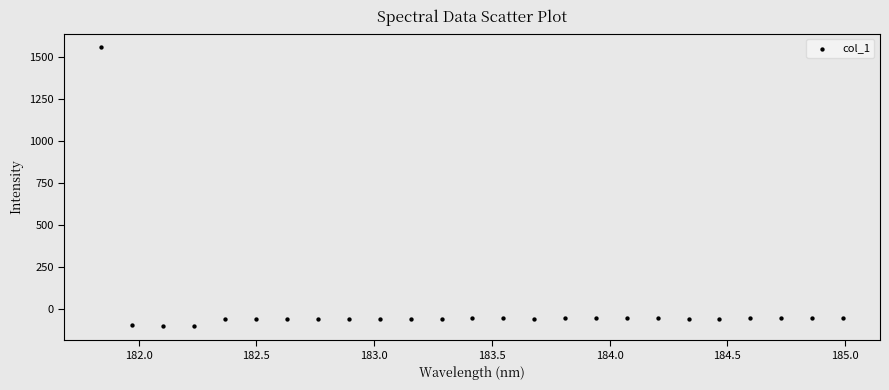

What is the range of X values (max minus min)?

3.1